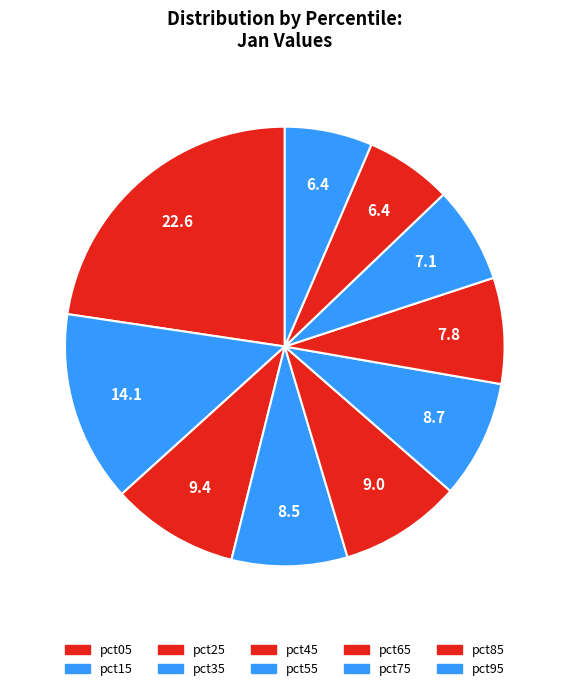

Count the number of slices in the pie.

10